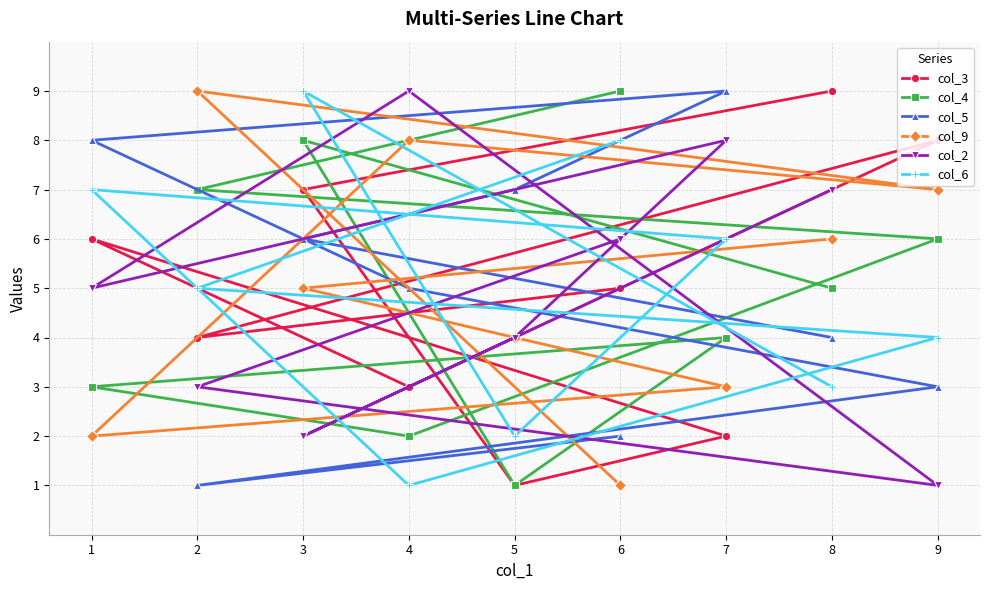

True or false: col_4 has a value of 9 at 8.

False